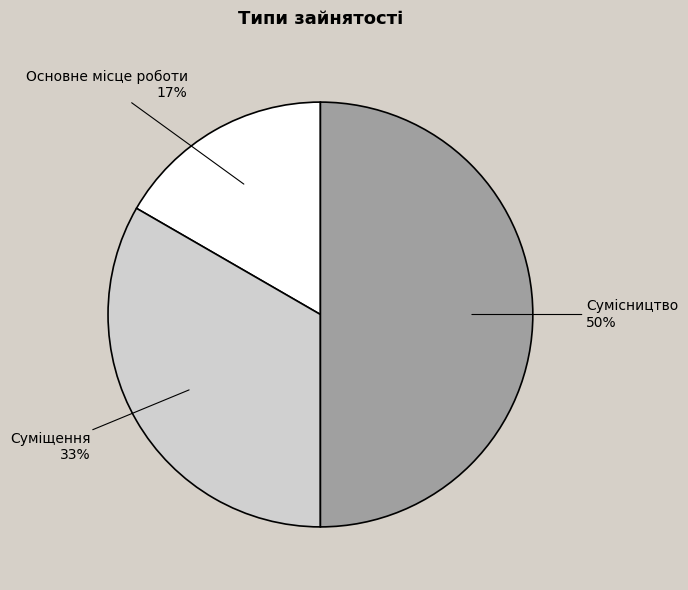

Which slice is the largest?

Сумісництво